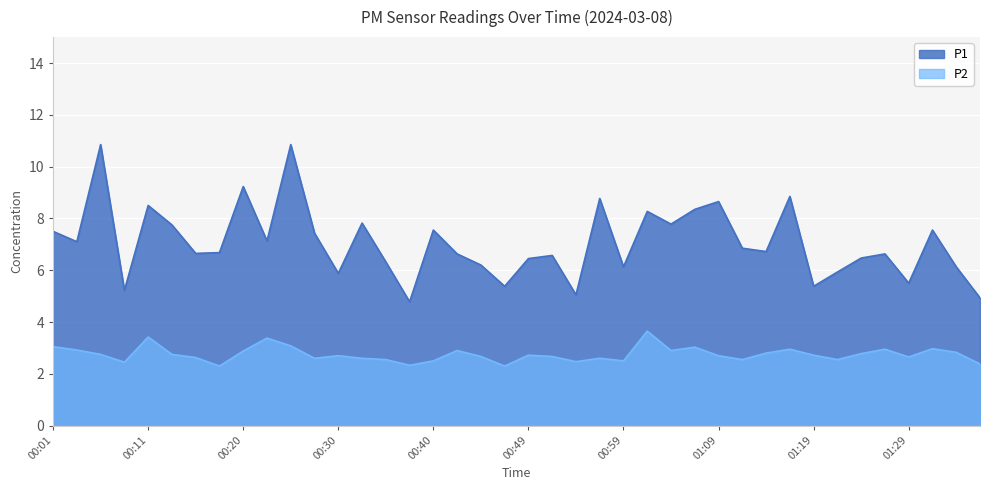

What is the highest value of the P1 series?

10.8